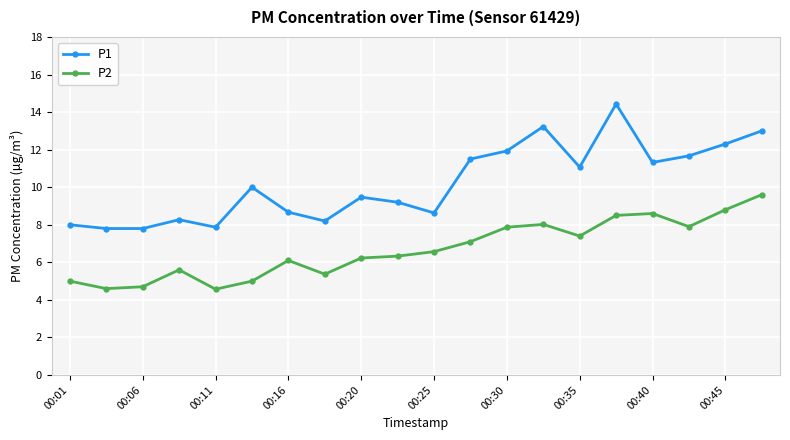

How many lines are shown in the chart?

2